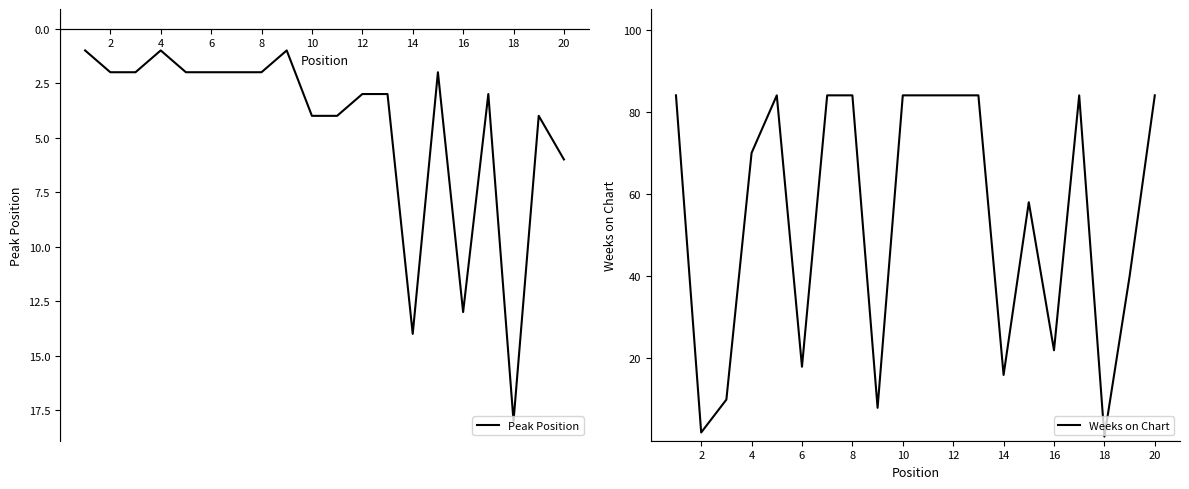

The Weeks on Chart series shows 1 at 4. True or false?

False